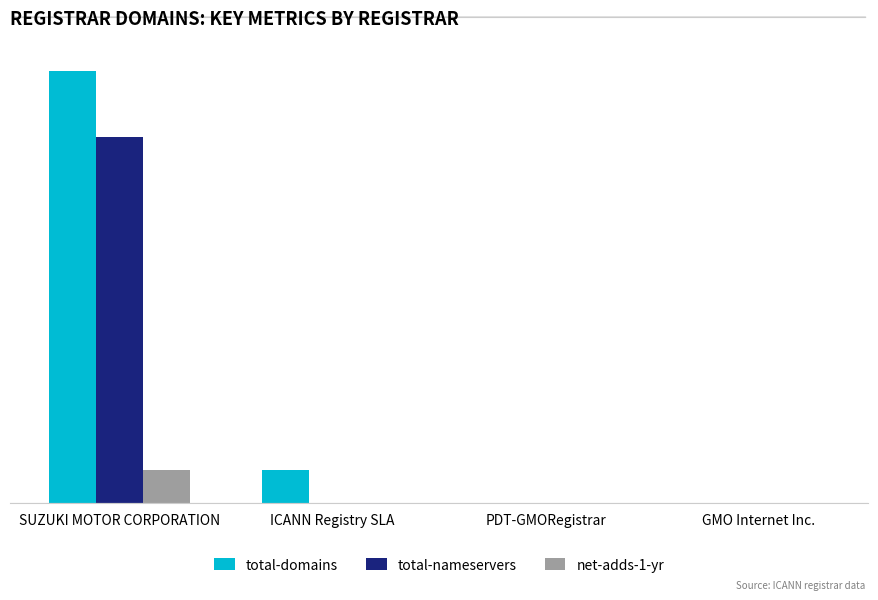

Reading right to left, what are all the values shown in this chart?

total-domains: GMO Internet Inc.=0	PDT-GMORegistrar=0	ICANN Registry SLA=1	SUZUKI MOTOR CORPORATION=13
total-nameservers: GMO Internet Inc.=0	PDT-GMORegistrar=0	ICANN Registry SLA=0	SUZUKI MOTOR CORPORATION=11
net-adds-1-yr: GMO Internet Inc.=0	PDT-GMORegistrar=0	ICANN Registry SLA=0	SUZUKI MOTOR CORPORATION=1